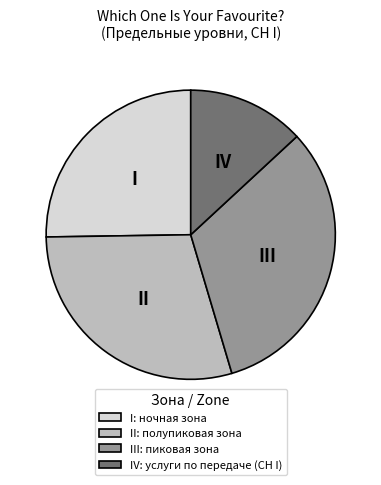

The III: пиковая зона slice represents 32% of the pie. True or false?

True